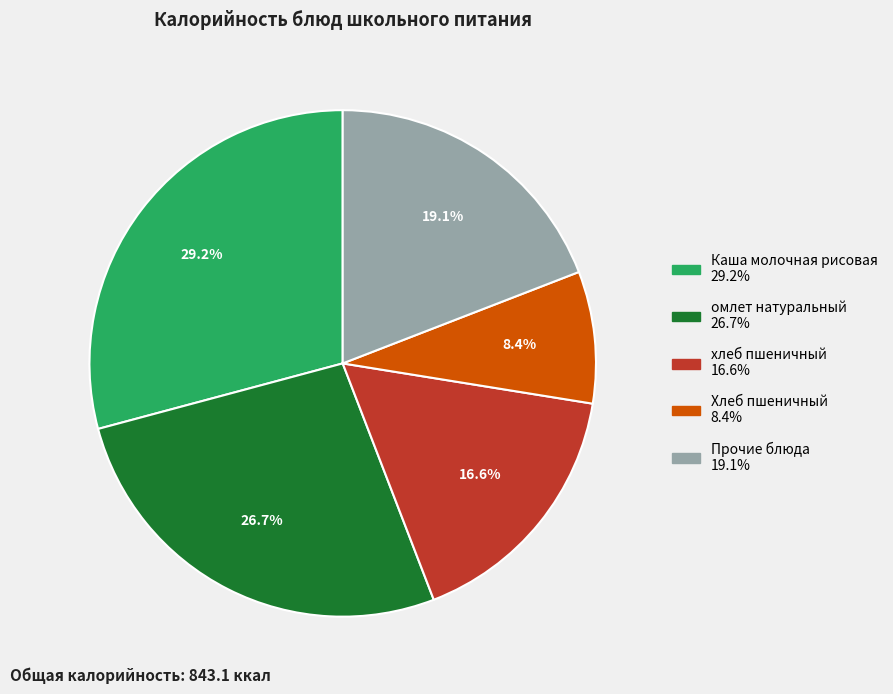

Is there a majority slice in this chart?

No